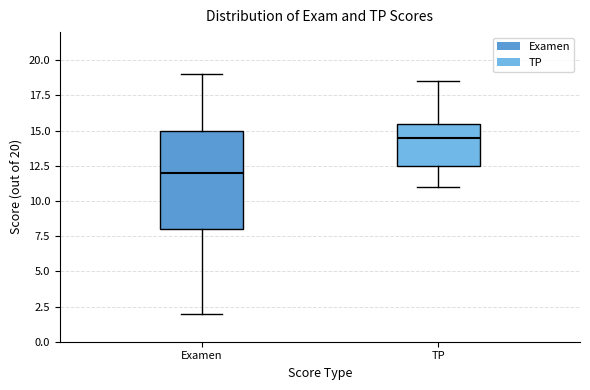

Where is the upper edge of the box for TP on the y-axis? The values are not printed on the chart, so give them approximately, as read against the axis.

15.5